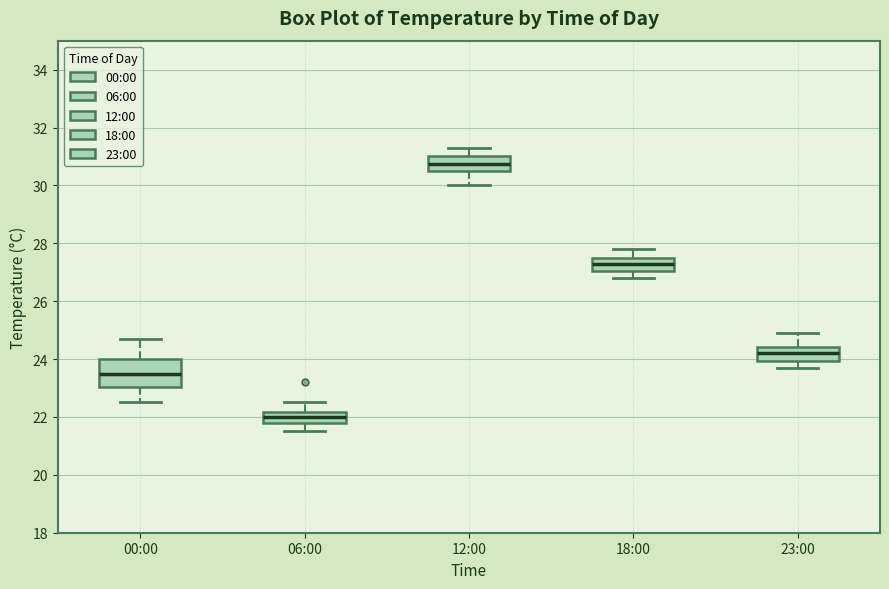

Reading left to right, read every box against the y-axis: the position of its median line, the range the box covers, and the ends of its whiskers. The values are not printed on the chart, so give them approximately, as read against the axis.

00:00: median 23.6, box 23.0 to 24.0, whiskers 22.6 to 24.8
06:00: median 22.0, box 21.8 to 22.2, whiskers 21.6 to 22.6
12:00: median 30.8, box 30.6 to 31.0, whiskers 30.0 to 31.4
18:00: median 27.4, box 27.0 to 27.6, whiskers 26.8 to 27.8
23:00: median 24.2, box 24.0 to 24.4, whiskers 23.8 to 25.0